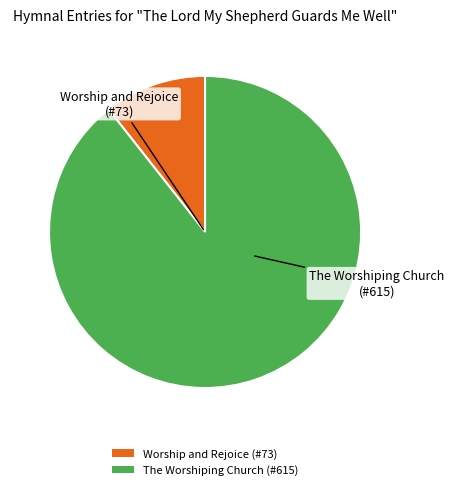

Is there a majority slice in this chart?

Yes